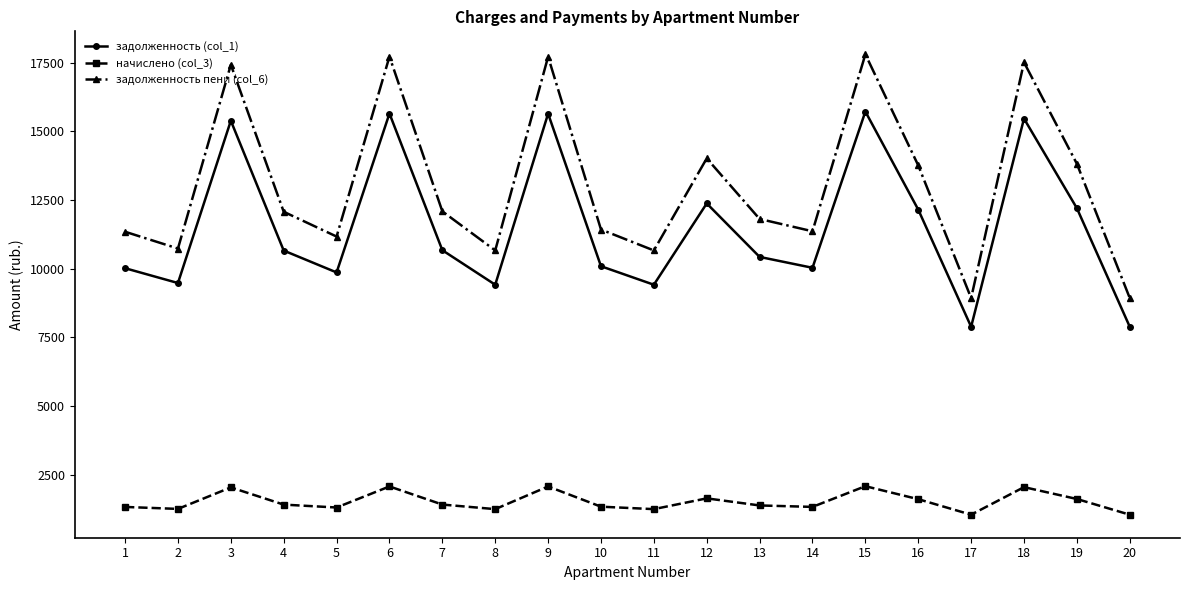

How many categories are shown in the chart?

20